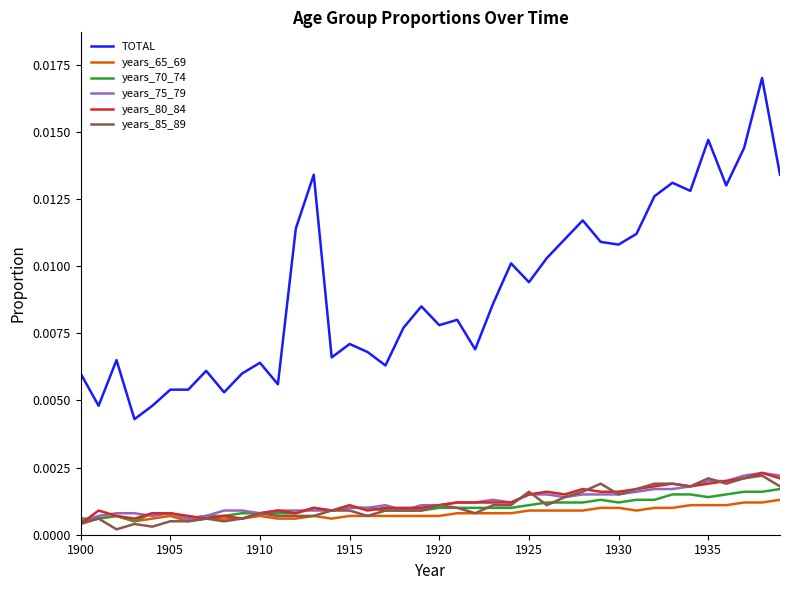

True or false: years_70_74 and TOTAL intersect in this chart.

False